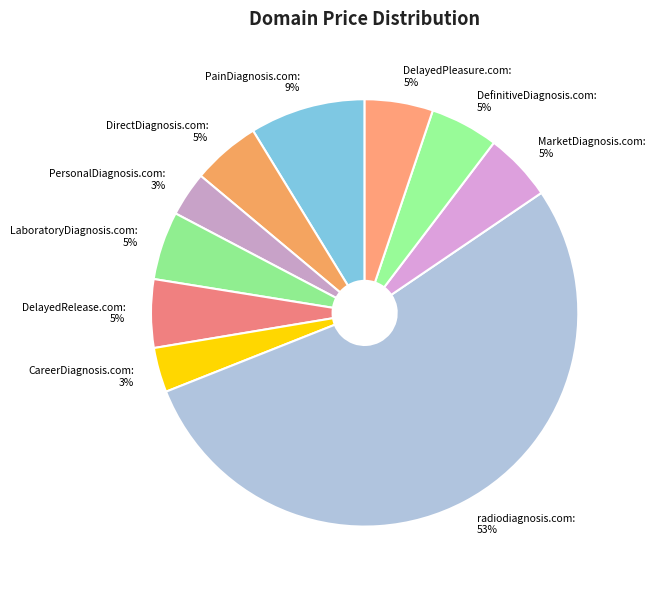

Is the sum of PainDiagnosis.com and CareerDiagnosis.com greater than half?

No